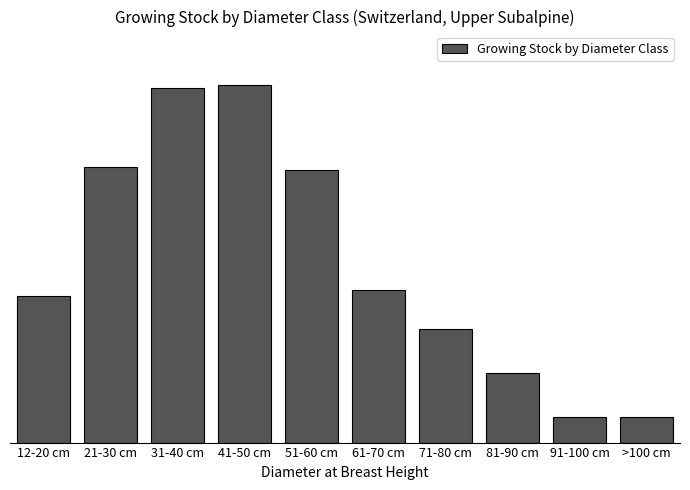

Does the chart contain any negative values?

No